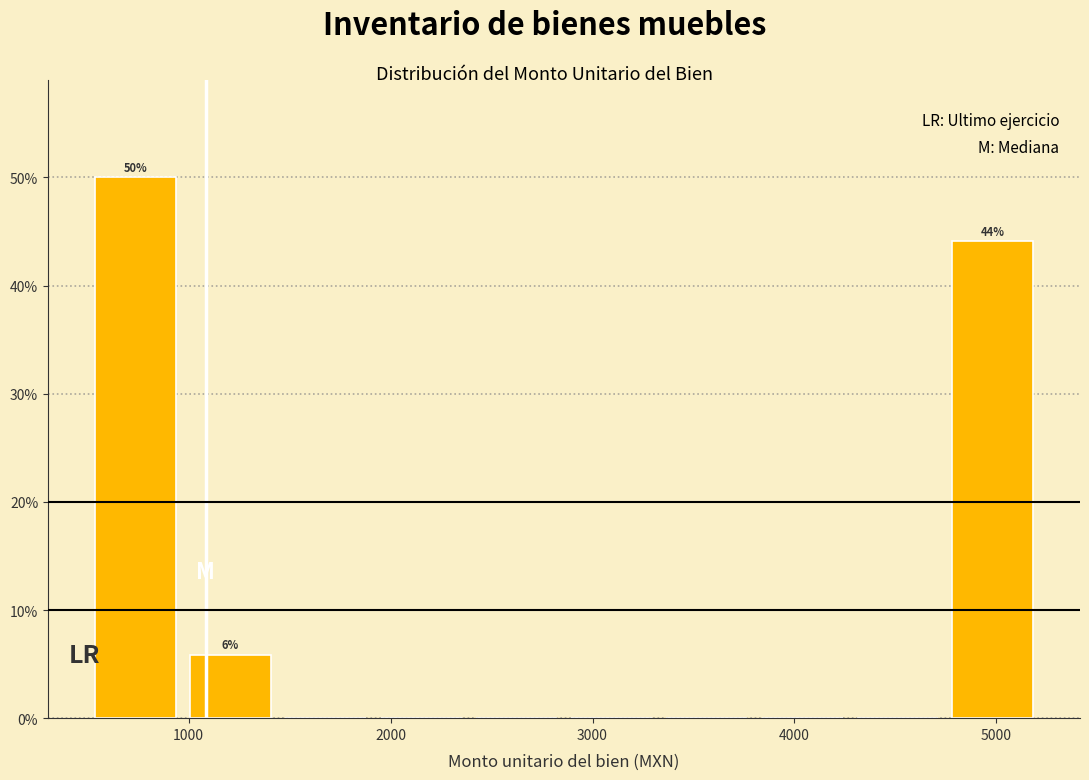

Which range on the x-axis has the tallest bar?

500 to 1000